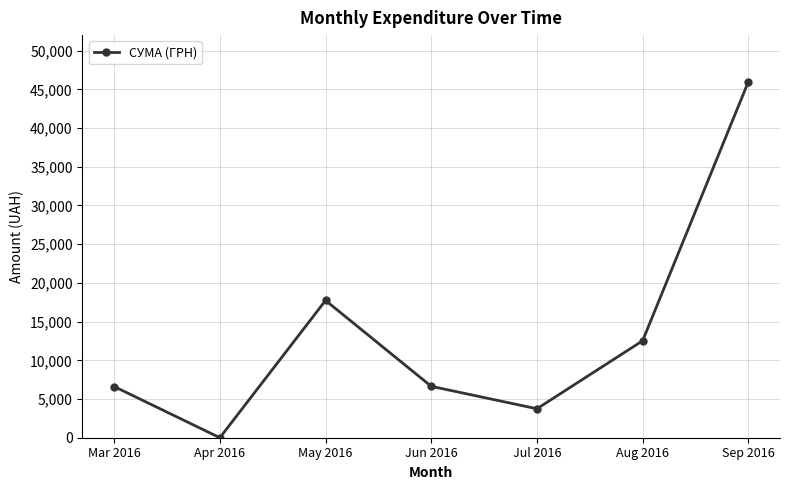

What is the change in value from May 2016 to Aug 2016?

-5209.1